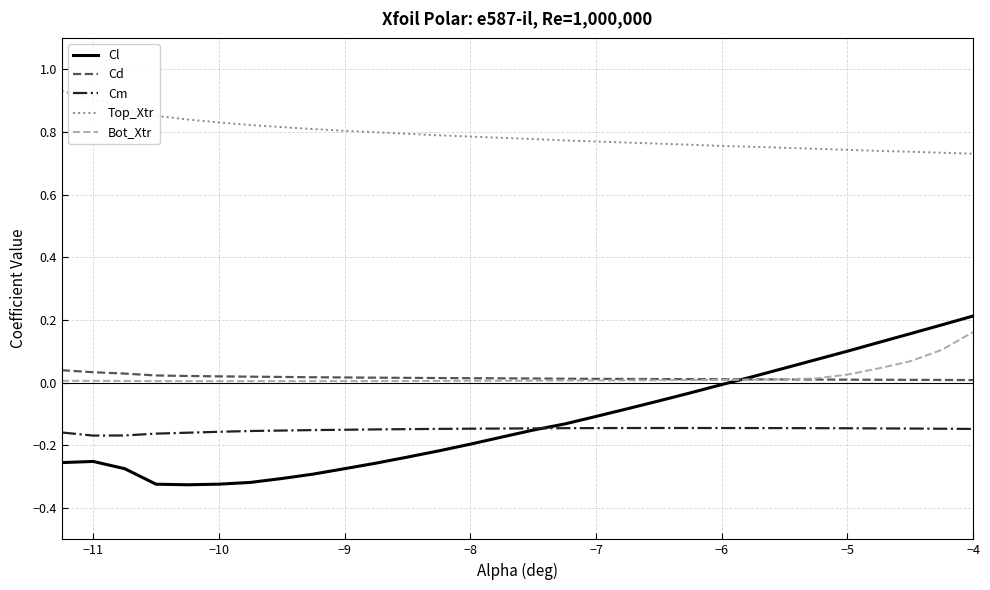

True or false: Cl and Top_Xtr cross at least once.

False